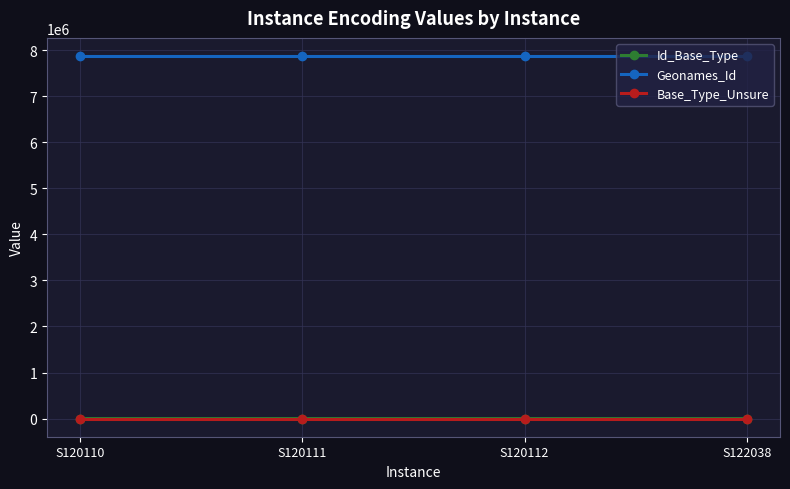

The value of Geonames_Id at S120110 is 11815966. True or false?

False